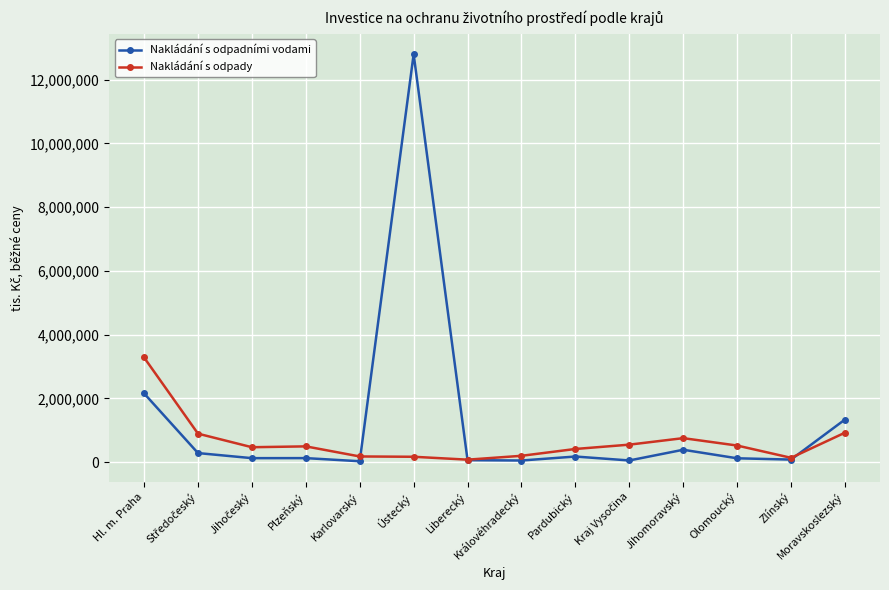

How many values in the Nakládání s odpadními vodami series are below 129929?

7